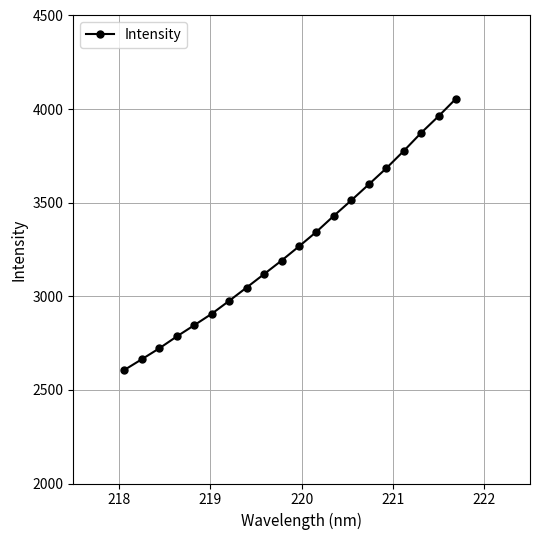

Reading right to left, extract all data points from this chart.

4055.9	3962.3	3873.1	3776.1	3683.7	3597.9	3512.8	3430.4	3344.7	3266.7	3190.8	3118.6	3046.9	2975.7	2906.6	2845.6	2785.5	2722.2	2663.9	2606.7